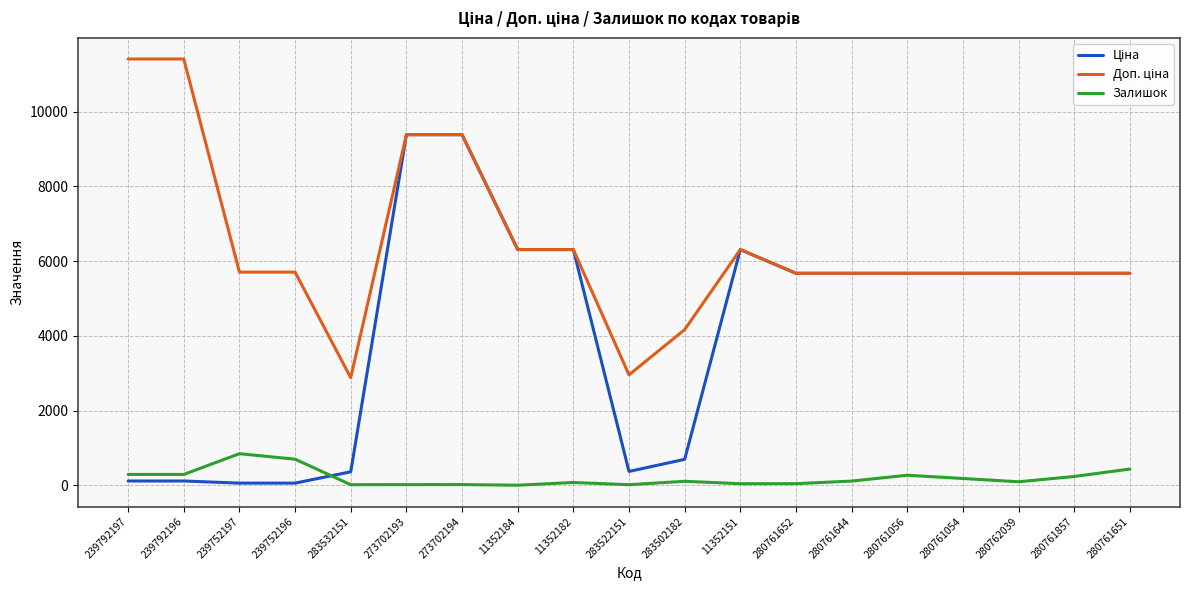

Does the chart have visible grid lines?

Yes